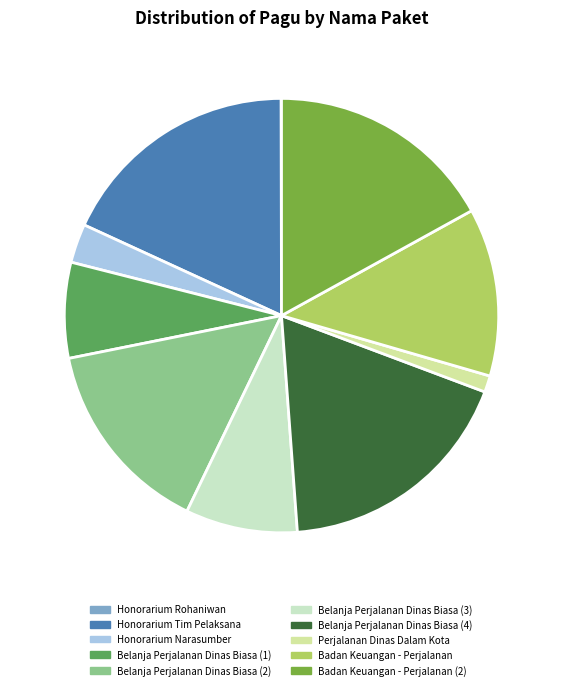

What is the ratio of the value at Belanja Perjalanan Dinas Biasa (4) to the value at Belanja Perjalanan Dinas Biasa (2)?

1.2